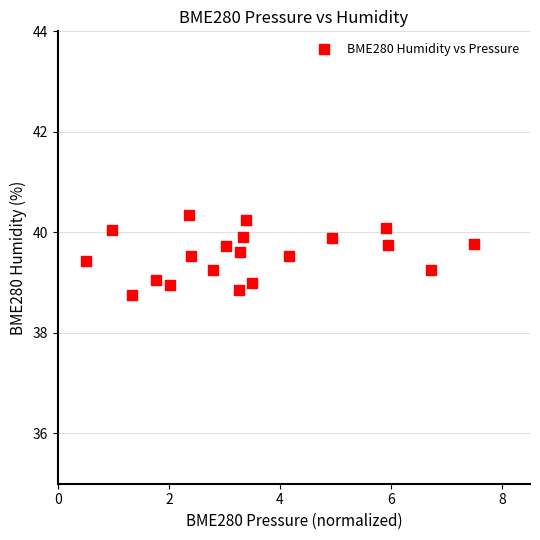

What is the range of X values (max minus min)?

7.0